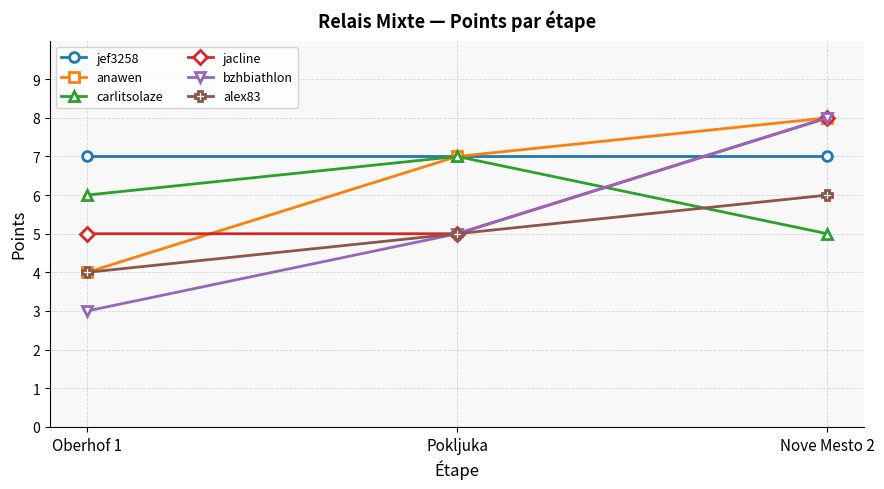

The jef3258 series shows 9 at Nove Mesto 2. True or false?

False